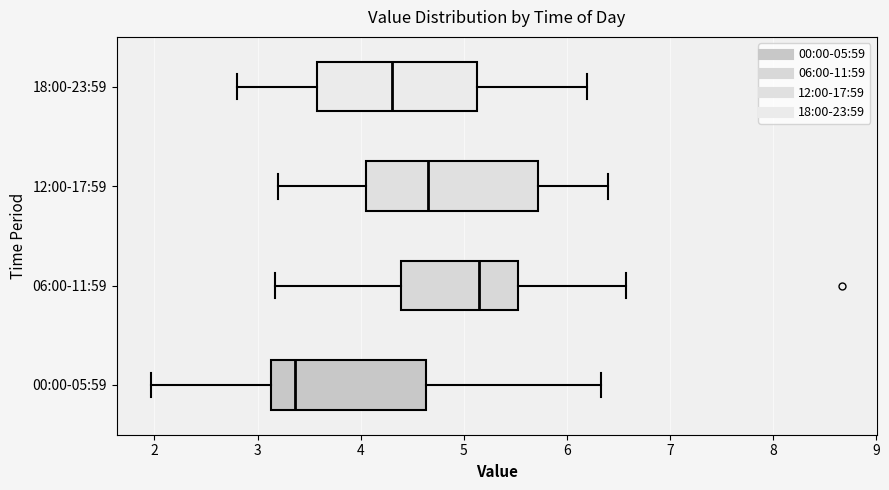

Which box is the widest, from its left edge to its right edge?

12:00-17:59